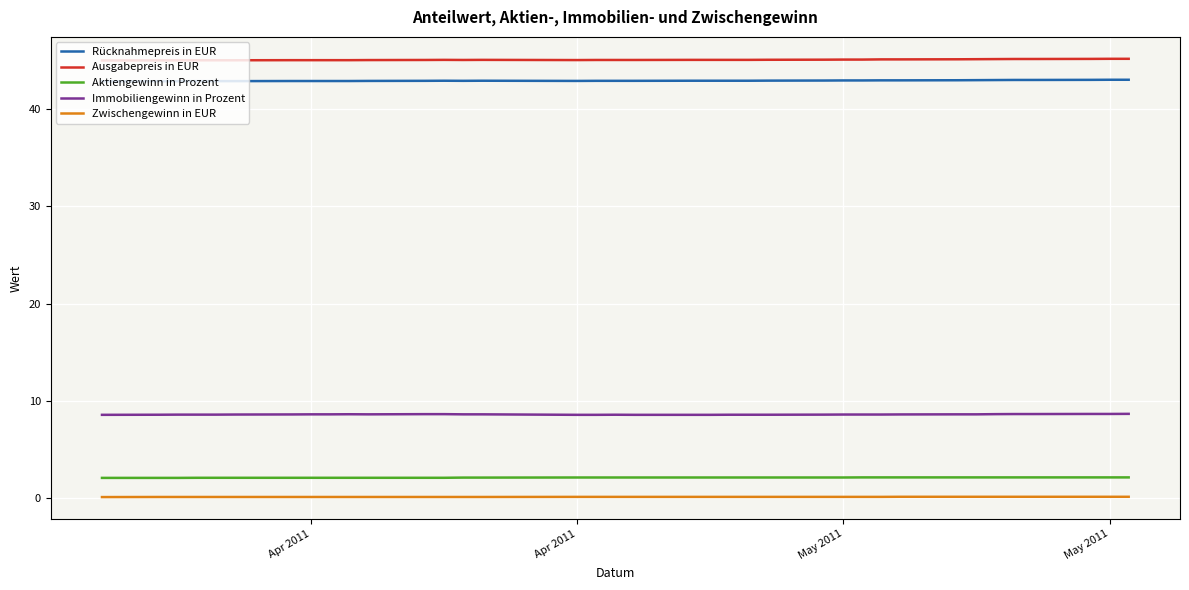

Does the chart display data point markers on the line(s)?

No